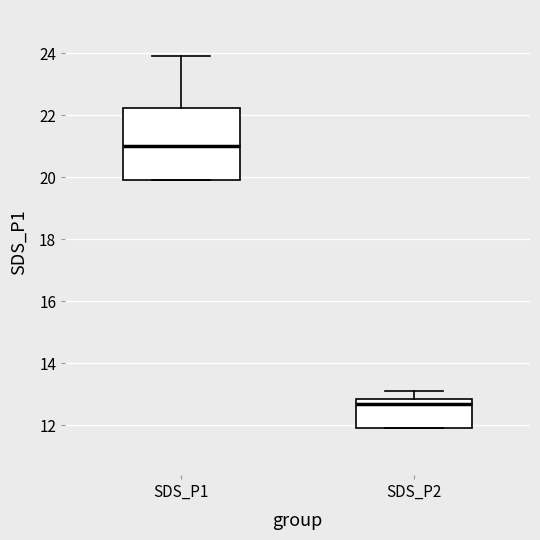

Where does the median line of the box for SDS_P1 sit on the y-axis? The values are not printed on the chart, so give them approximately, as read against the axis.

21.0